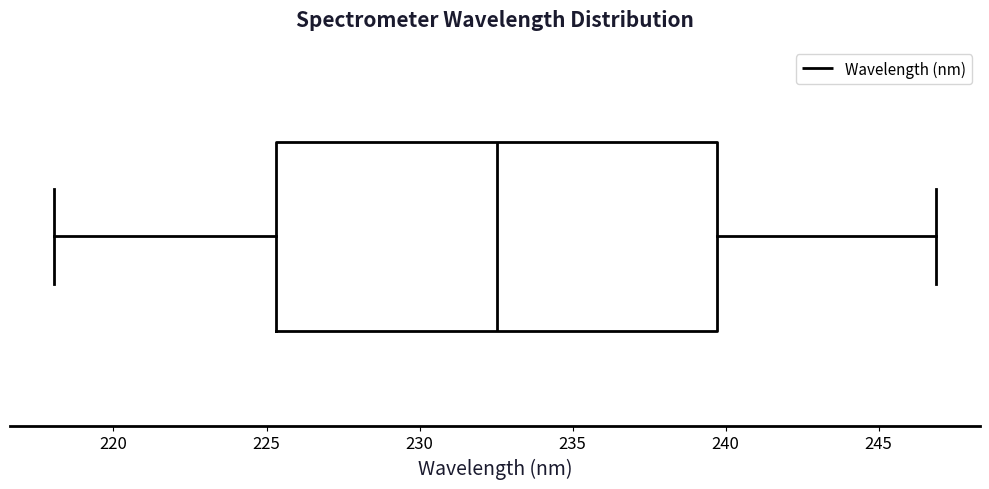

Transcribe this box plot: give where the median line is, the range the box spans, and where the two whiskers end, as read against the x-axis. The values are not printed on the chart, so give them approximately, as read against the axis.

median 232.5, box 225.5 to 239.5, whiskers 218.0 to 247.0